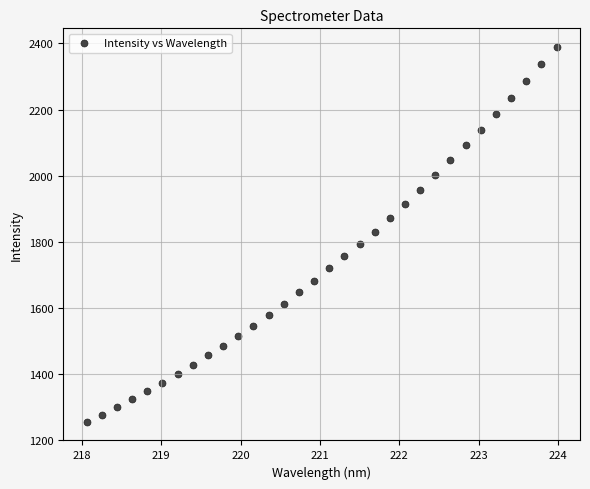

What is the range of X values (max minus min)?

5.9